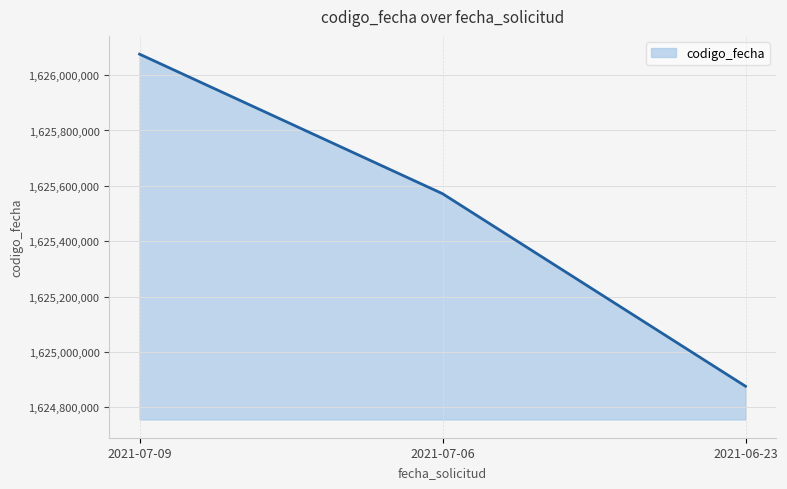

List the labels in order of value, largest first.

2021-07-09, 2021-07-06, 2021-06-23